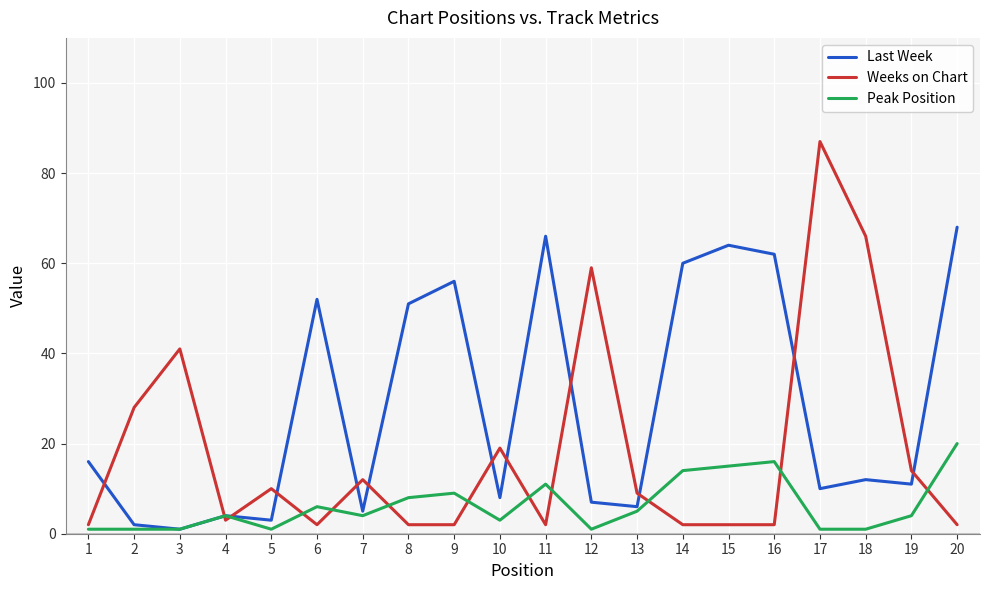

Which category has the highest value in the Last Week series?

20